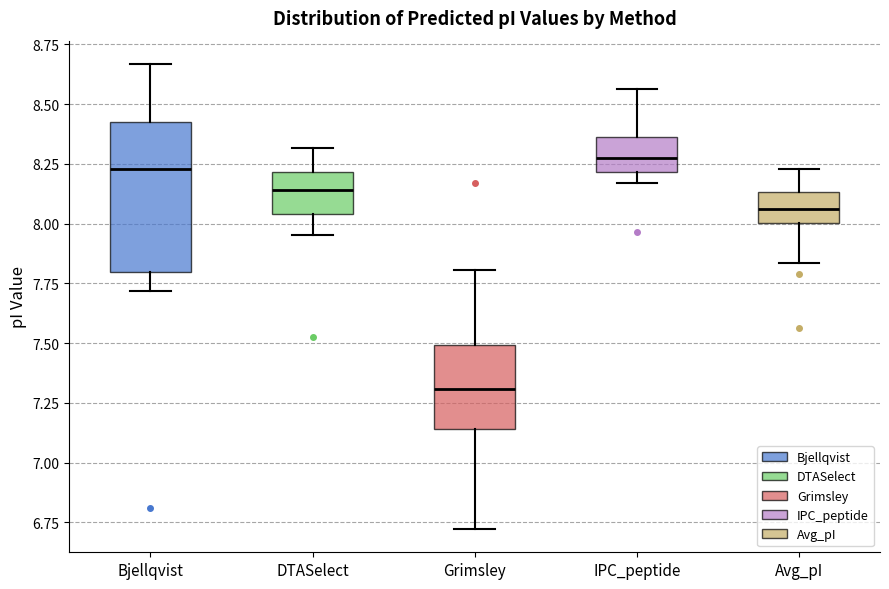

Reading left to right, transcribe this box plot: for each box, give where its median line is, the range the box spans, and where its two whiskers end, as read against the y-axis. The values are not printed on the chart, so give them approximately, as read against the axis.

Bjellqvist: median 8.25, box 7.80 to 8.45, whiskers 7.70 to 8.65
DTASelect: median 8.15, box 8.05 to 8.20, whiskers 7.95 to 8.30
Grimsley: median 7.30, box 7.15 to 7.50, whiskers 6.70 to 7.80
IPC_peptide: median 8.25, box 8.20 to 8.35, whiskers 8.15 to 8.55
Avg_pI: median 8.05, box 8.00 to 8.15, whiskers 7.85 to 8.25